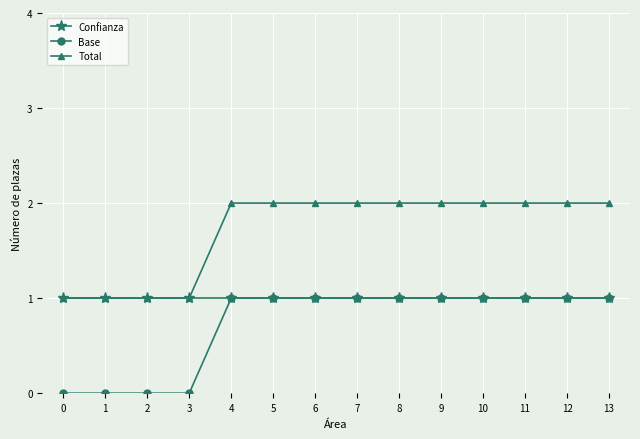

How many data points in Base are less than 1?

4